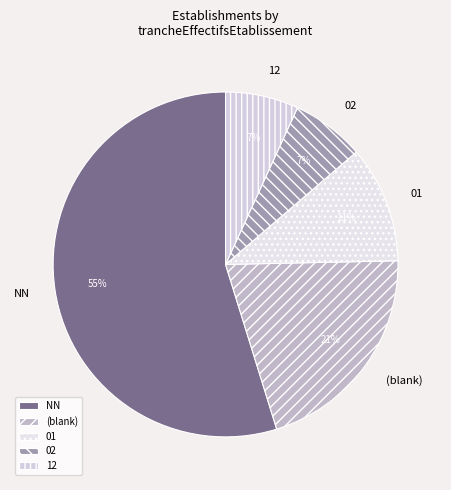

Is it true that NN is 24% of the pie?

False